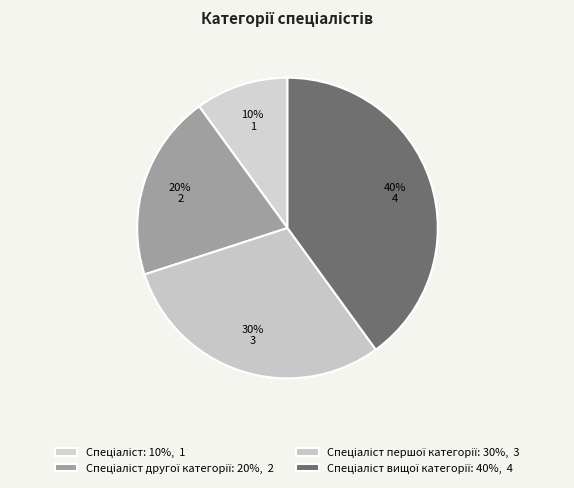

Rank the categories by value from highest to lowest.

Спеціаліст вищої категорії, Спеціаліст першої категорії, Спеціаліст другої категорії, Спеціаліст